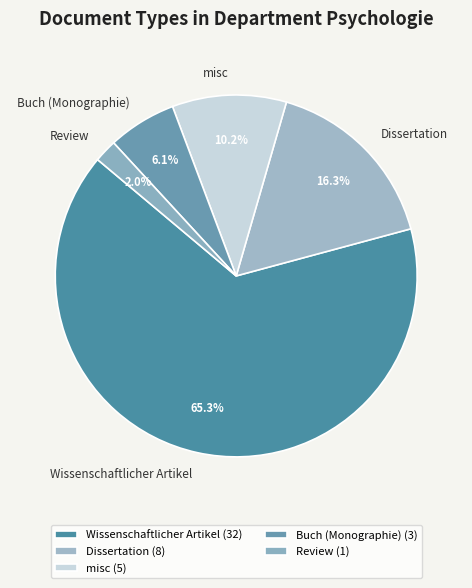

What percentage is the Review slice, to the nearest percent?

2%